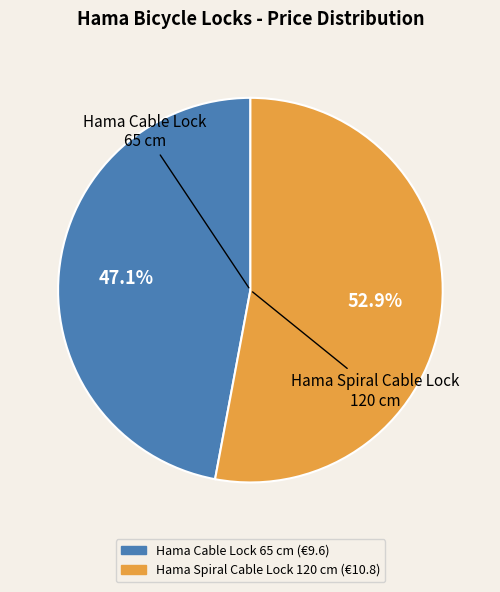

Is there any slice that represents more than half of the pie?

Yes